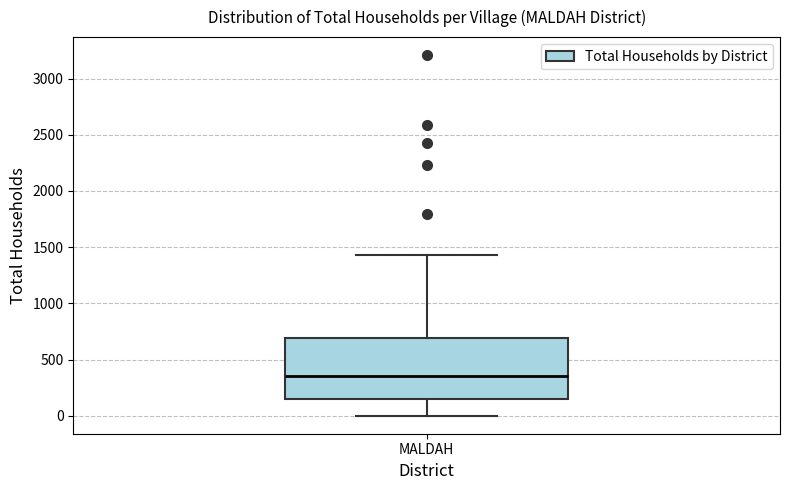

Where is the lower edge of the box for MALDAH on the y-axis? The values are not printed on the chart, so give them approximately, as read against the axis.

150